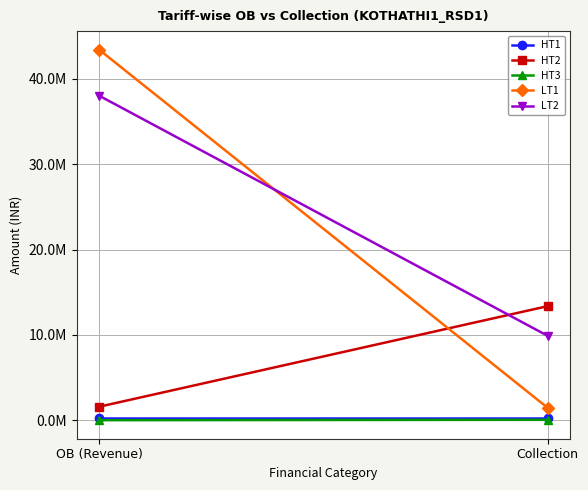

True or false: HT1 has a value of 136011.8 at Collection.

False